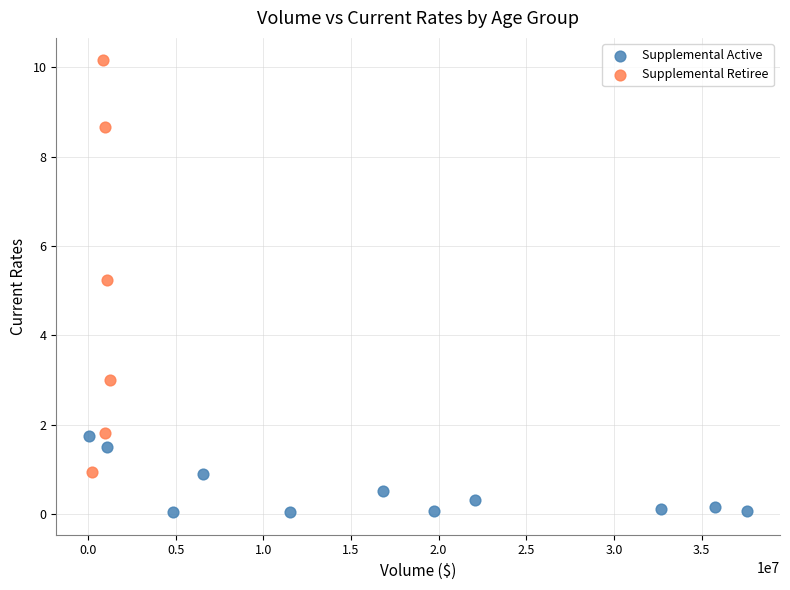

Which series contains the highest Y value?

Supplemental Retiree